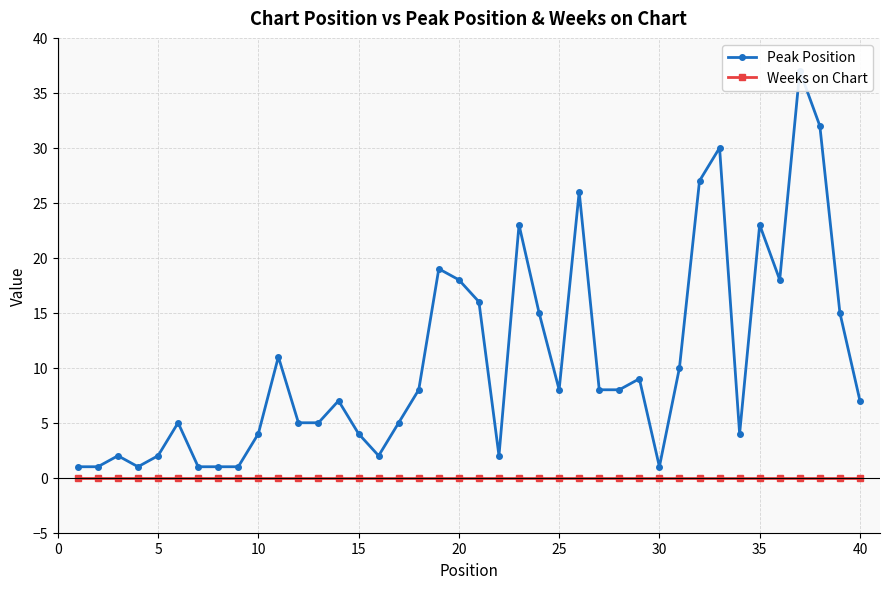

List the series in order of their overall mean, lowest first.

Weeks on Chart, Peak Position